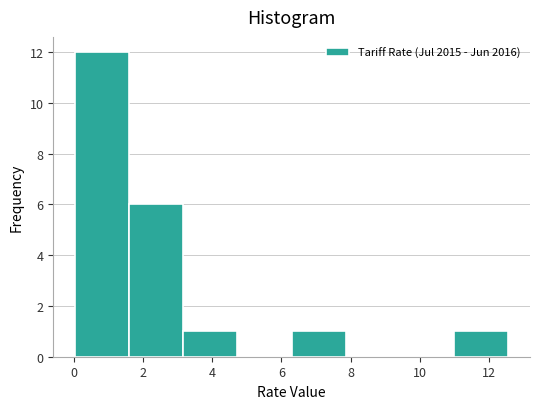

Reading left to right, list every bar in this chart as the range it spans on the x-axis followed by its height. Neither the bar edges nor the heights are printed on the chart, so give them approximately, as read against the axes.

0.0 to 1.6: 12
1.6 to 3.2: 6
3.2 to 4.8: 1
4.8 to 6.2: 0
6.2 to 7.8: 1
7.8 to 9.4: 0
9.4 to 11.0: 0
11.0 to 12.6: 1